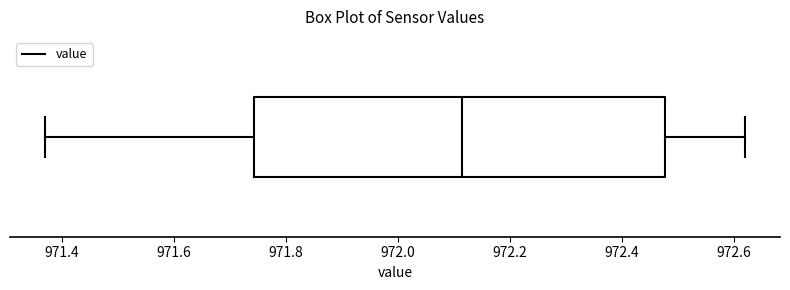

Transcribe this box plot: give where the median line is, the range the box spans, and where the two whiskers end, as read against the x-axis. The values are not printed on the chart, so give them approximately, as read against the axis.

median 972.12, box 971.74 to 972.48, whiskers 971.38 to 972.62